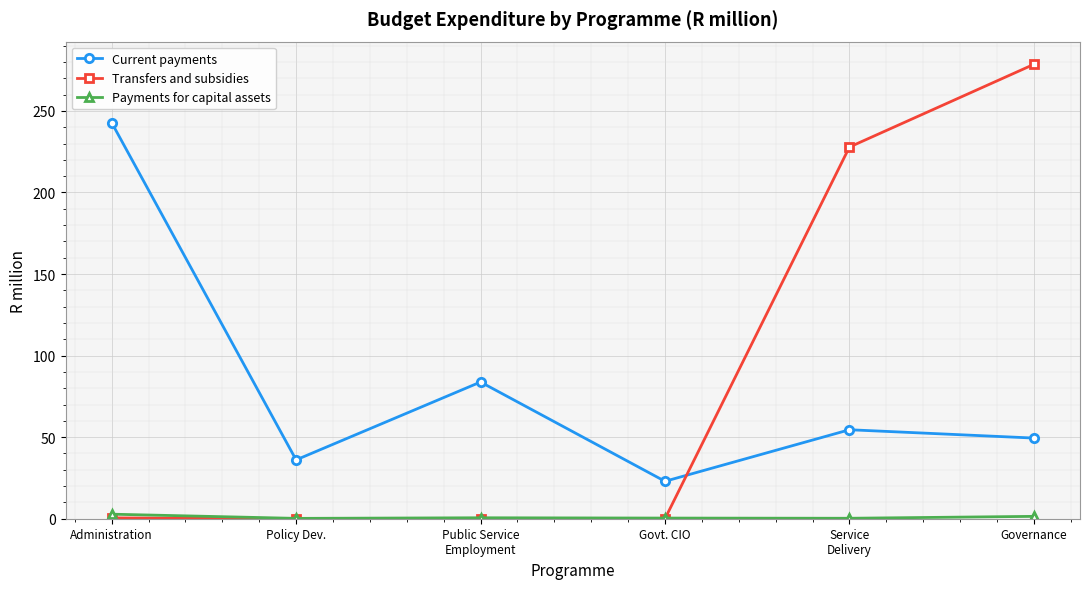

At which category is the sum across all series the highest?

Governance